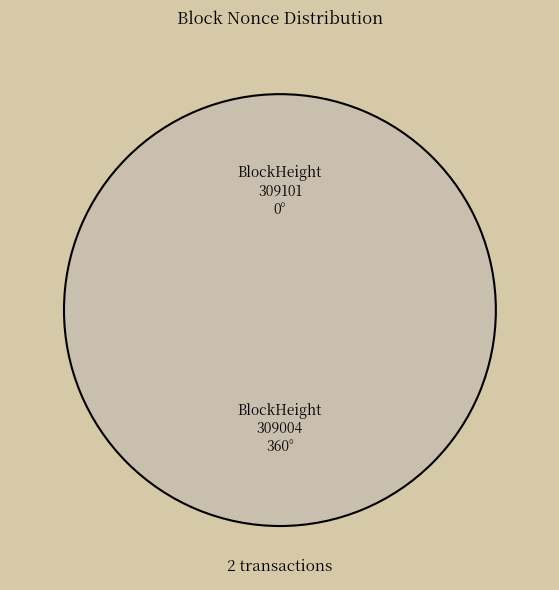

Rank the categories by value from lowest to highest.

309101, 309004